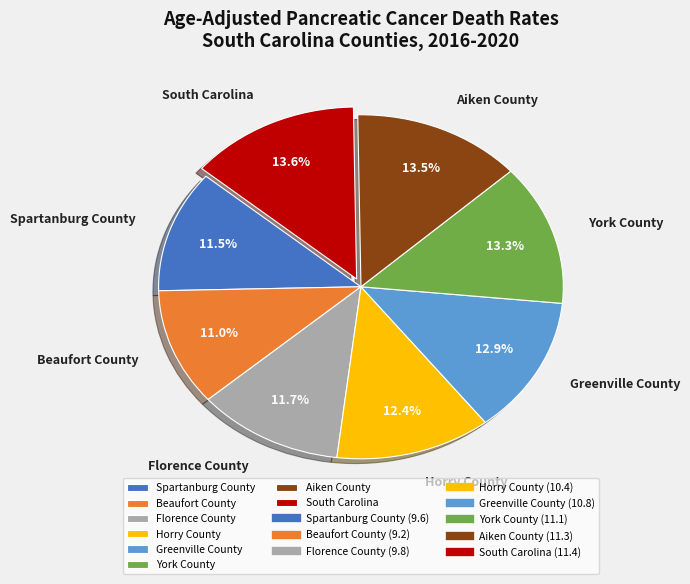

Does York County account for over 50% of the chart?

No